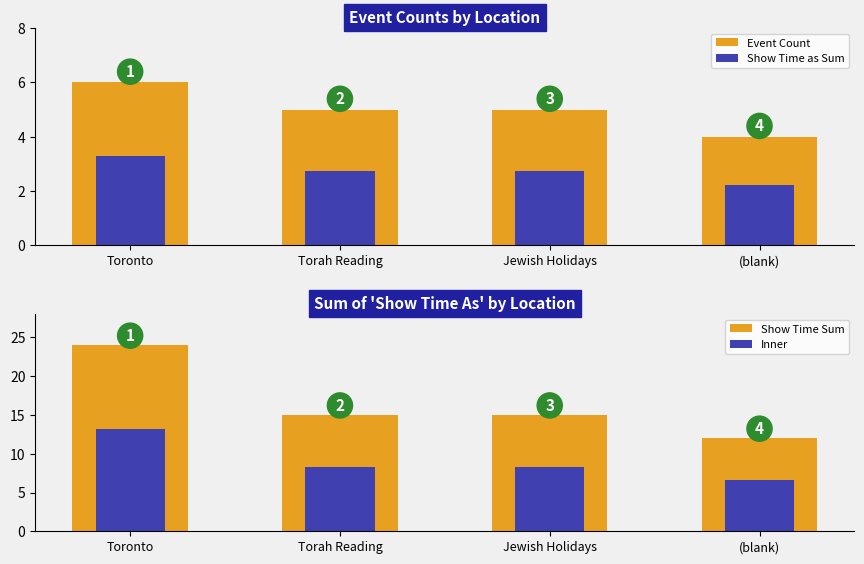

At which category is the sum across all series the highest?

Toronto